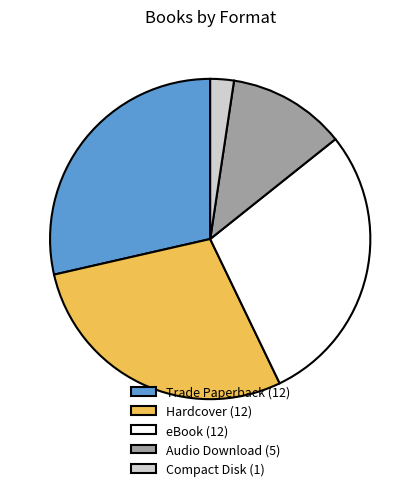

Is Compact Disk (1) the majority of the pie?

No